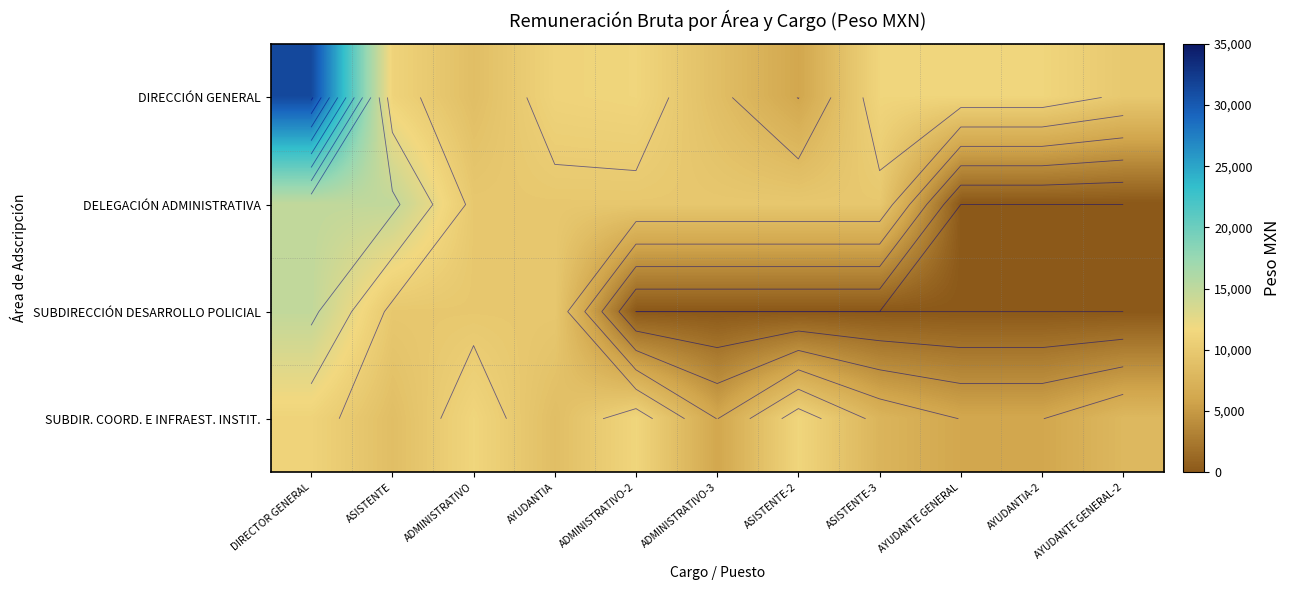

At which category does the chart reach its peak across all series?

DIRECTOR GENERAL